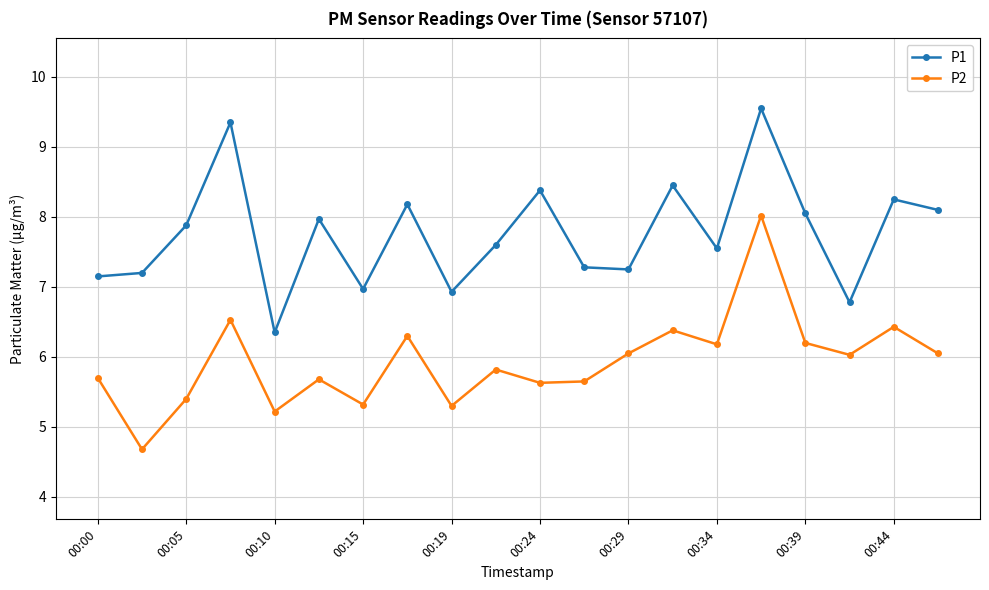

True or false: P1 has more than 2 interior local peaks.

True